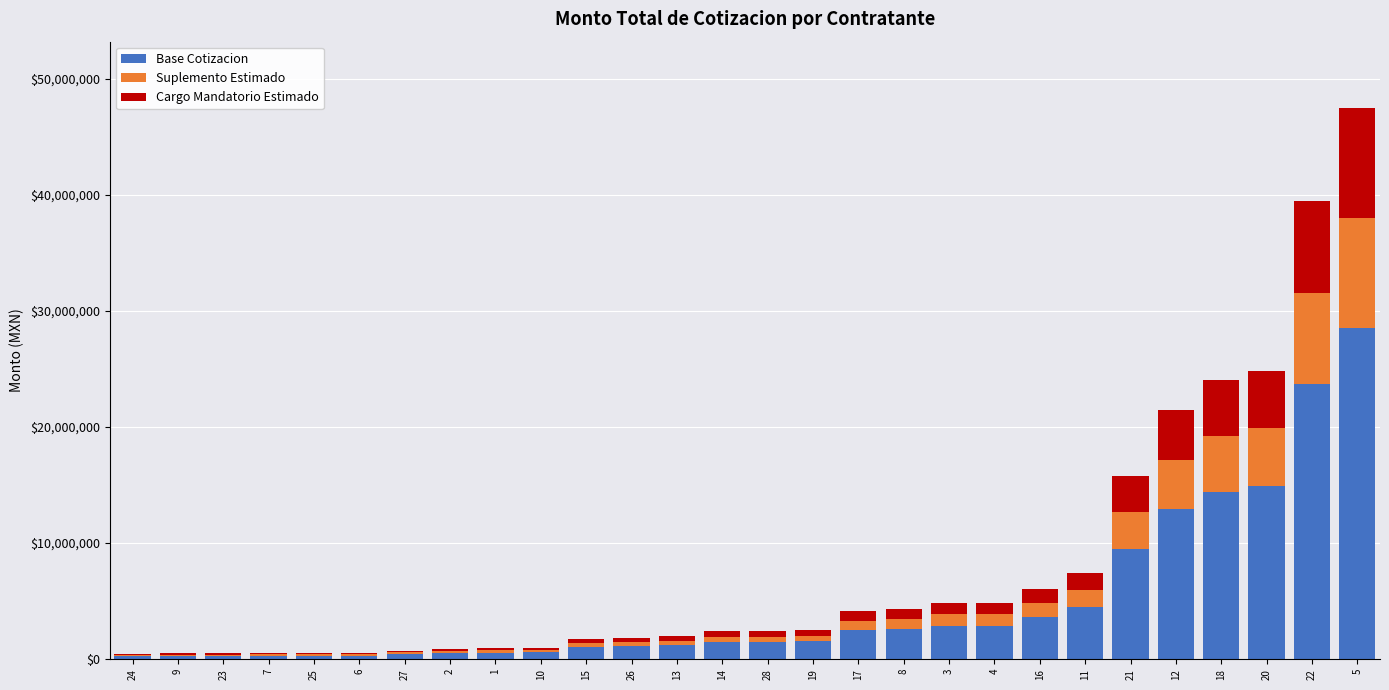

True or false: Base Cotizacion has a value of 14909196.5 at 20.

True